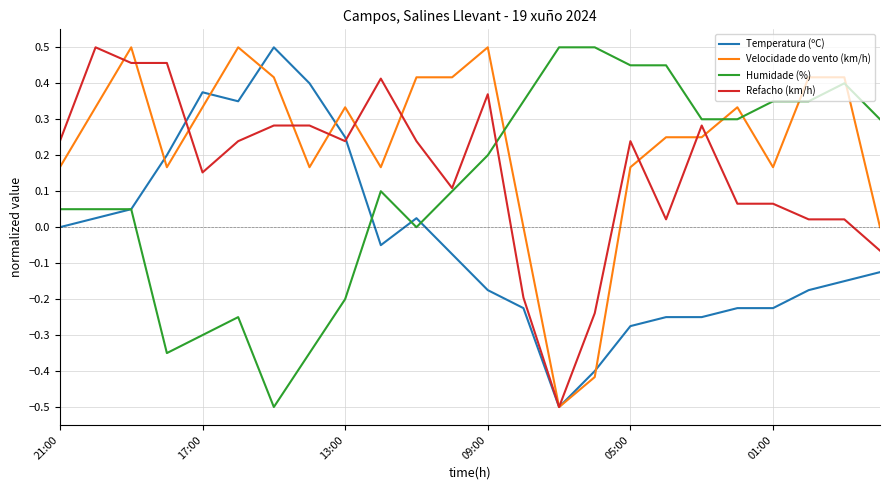

Which series has the largest total across all categories?

Velocidade do vento (km/h)